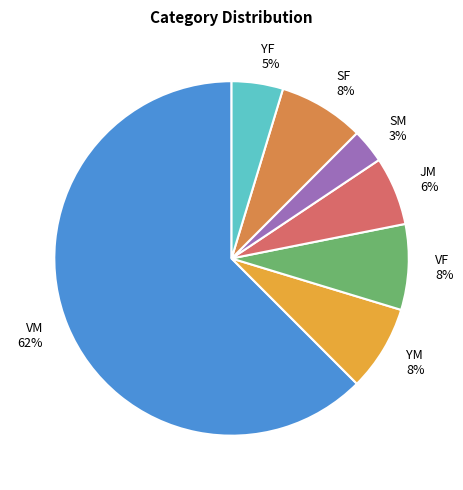

To the nearest percent, what percentage of the pie is YF?

5%